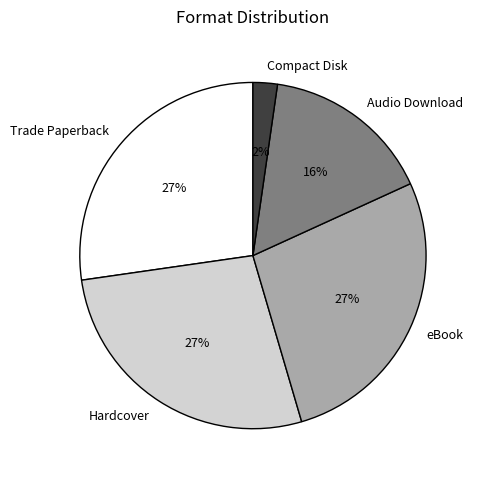

How many slices are in this pie chart?

5